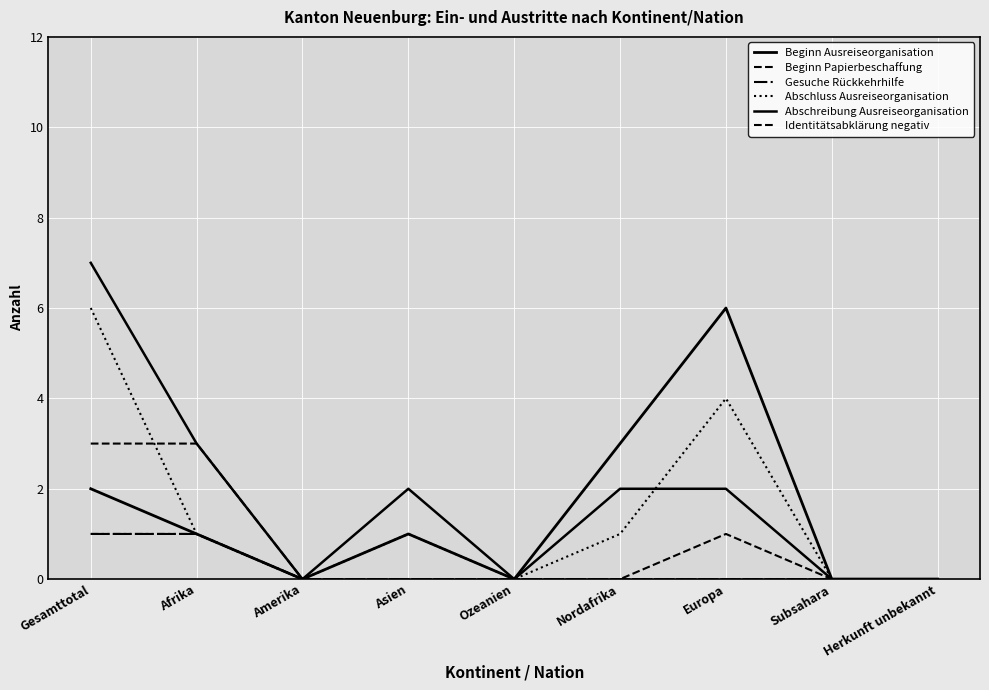

Is this an area chart (filled region under the line)?

No